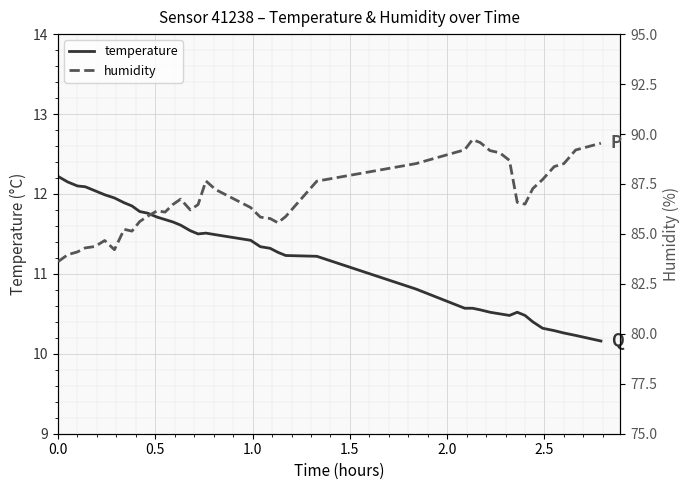

At how many categories does at least one series exceed 35?

40